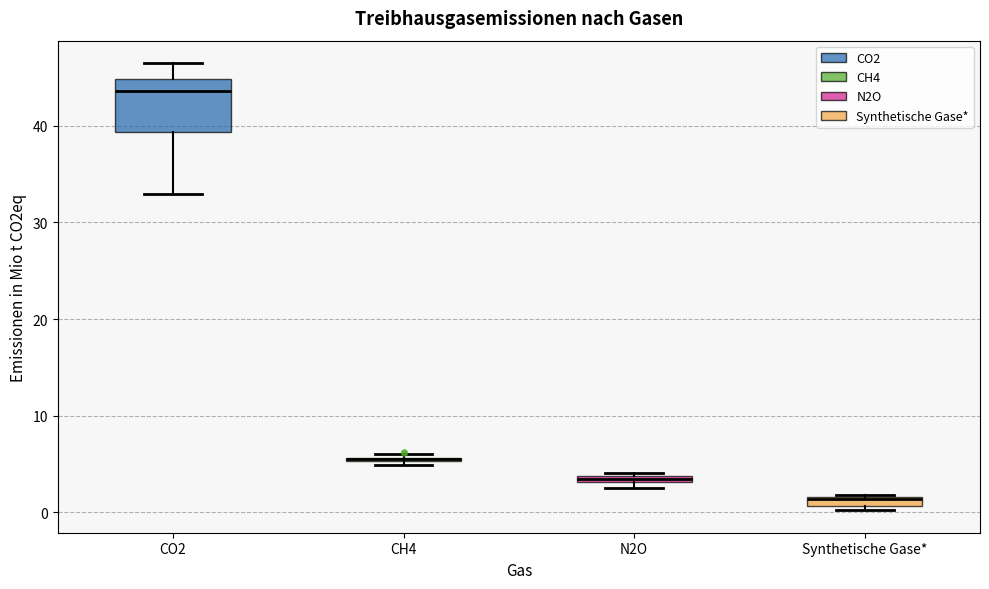

Where is the lower edge of the box for CH4 on the y-axis? The values are not printed on the chart, so give them approximately, as read against the axis.

5